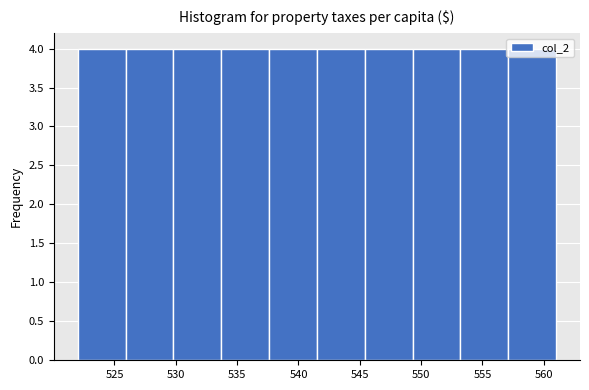

How tall is the bar that spans 557.1 to 561.0 on the x-axis? Neither the bar edges nor the heights are printed on the chart, so give them approximately, as read against the axes.

4